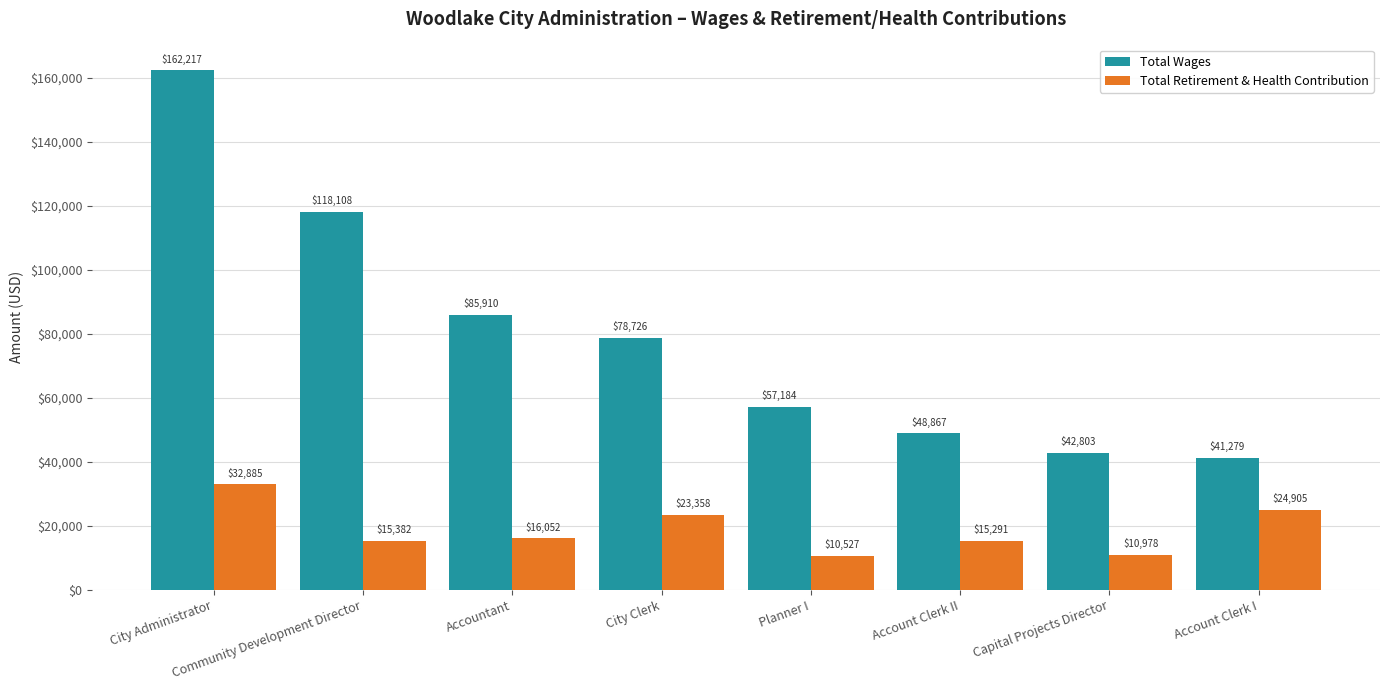

Reading left to right, transcribe all the data shown in this chart.

Total Wages: 162217	118108	85910	78726	57184	48867	42803	41279
Total Retirement & Health Contribution: 32885	15382	16052	23358	10527	15291	10978	24905